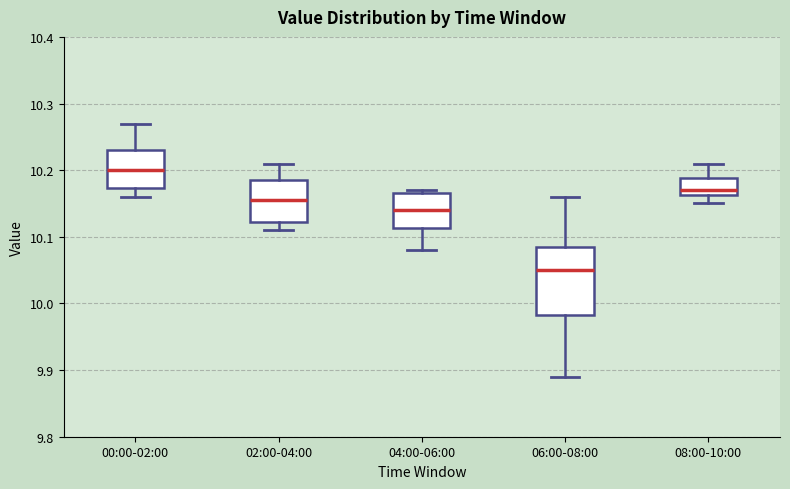

Reading left to right, transcribe this box plot: for each box, give where its median line is, the range the box spans, and where its two whiskers end, as read against the y-axis. The values are not printed on the chart, so give them approximately, as read against the axis.

00:00-02:00: median 10.20, box 10.17 to 10.23, whiskers 10.16 to 10.27
02:00-04:00: median 10.16, box 10.12 to 10.19, whiskers 10.11 to 10.21
04:00-06:00: median 10.14, box 10.11 to 10.17, whiskers 10.08 to 10.17 (just above the box's upper edge)
06:00-08:00: median 10.05, box 9.98 to 10.09, whiskers 9.89 to 10.16
08:00-10:00: median 10.17, box 10.16 to 10.19, whiskers 10.15 to 10.21